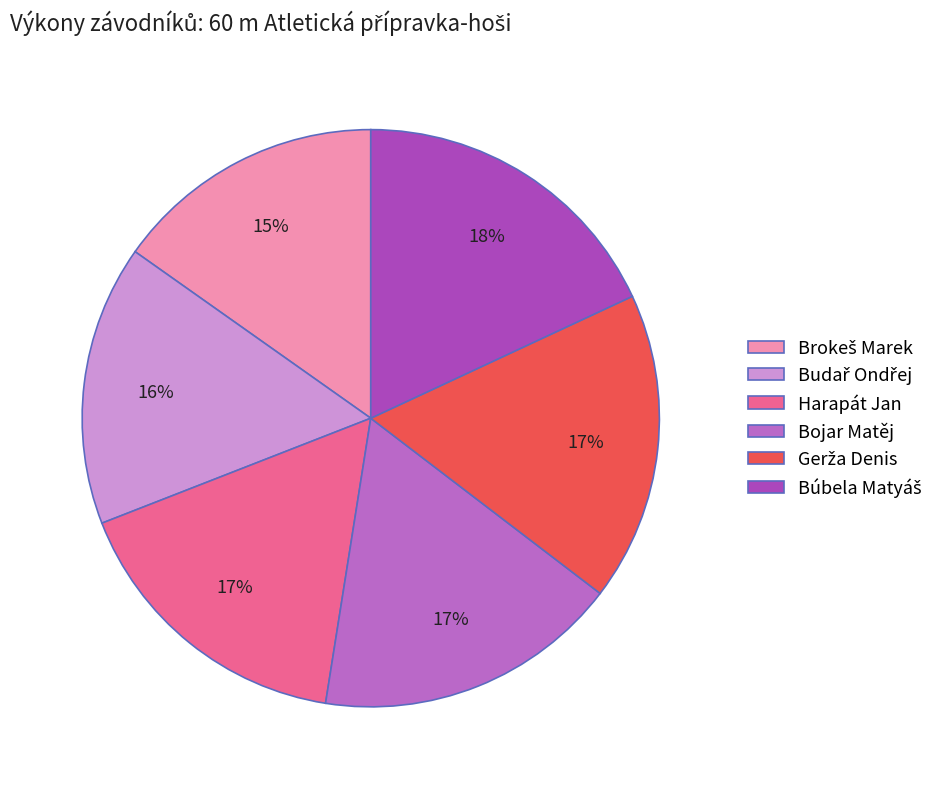

To the nearest percent, what is the difference between the Bojar Matěj and Budař Ondřej slice percentages?

1%